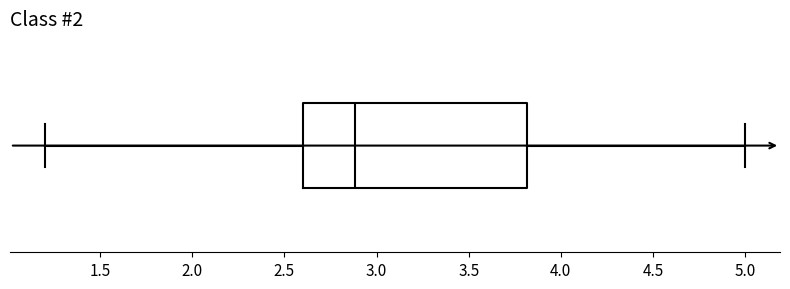

Where is the right edge of the box on the x-axis? The values are not printed on the chart, so give them approximately, as read against the axis.

3.8